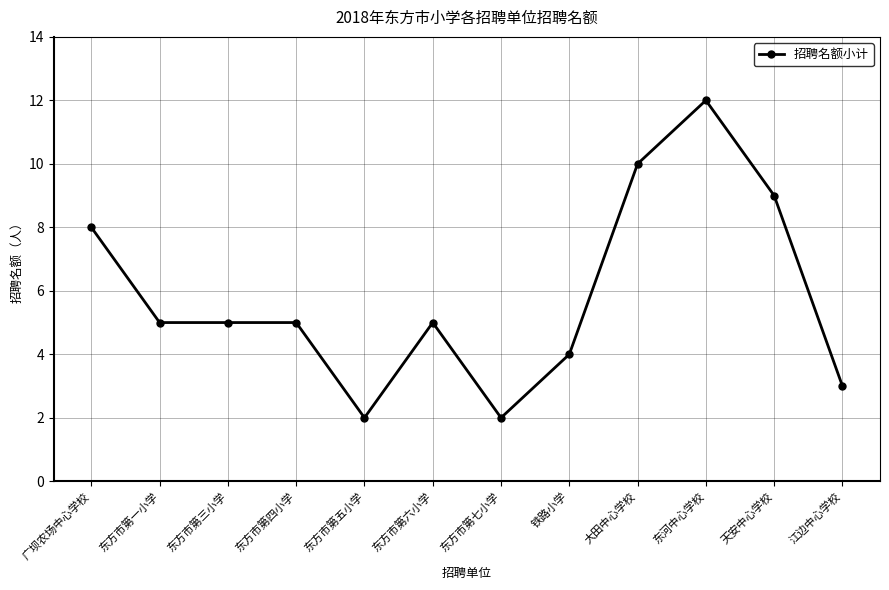

At which category does the chart reach its peak across all series?

东河中心学校